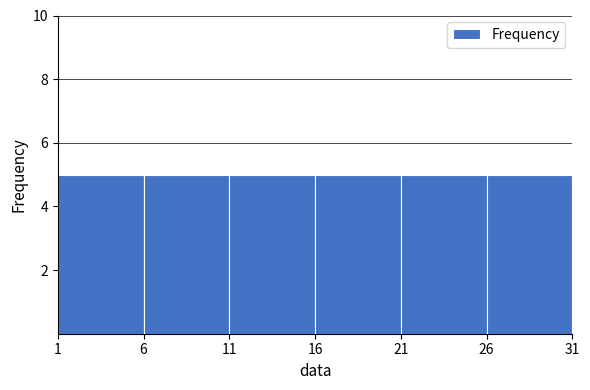

How tall is the bar that spans 11 to 16 on the x-axis? The values are not printed on the chart, so give them approximately, as read against the axis.

5